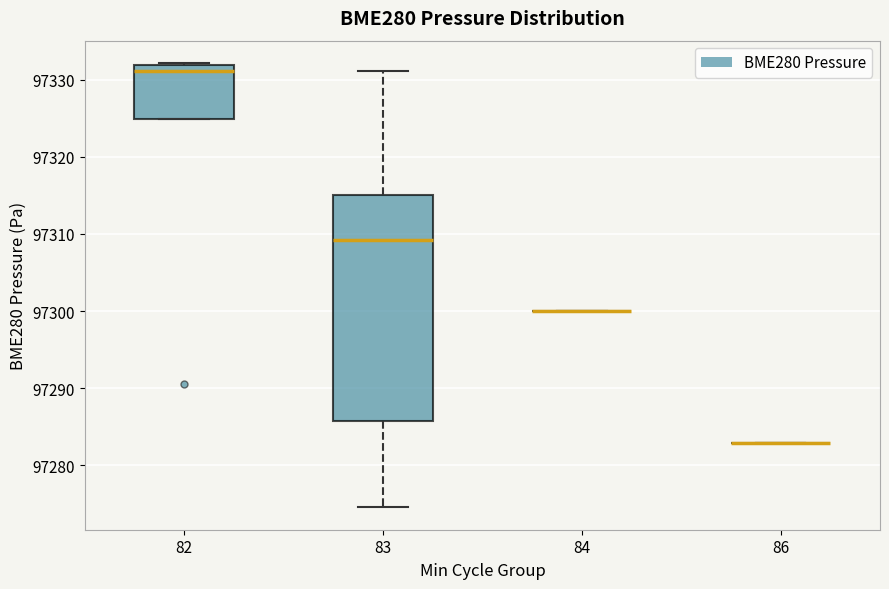

Reading left to right, transcribe this box plot: for each box, give where its median line is, the range the box spans, and where its two whiskers end, as read against the y-axis. The values are not printed on the chart, so give them approximately, as read against the axis.

82: median 97331, box 97325 to 97332, whiskers 97325 to 97332
83: median 97309, box 97286 to 97315, whiskers 97275 to 97331
84: box collapsed to a line at 97300, whiskers 97300 to 97300
86: box collapsed to a line at 97283, whiskers 97283 to 97283